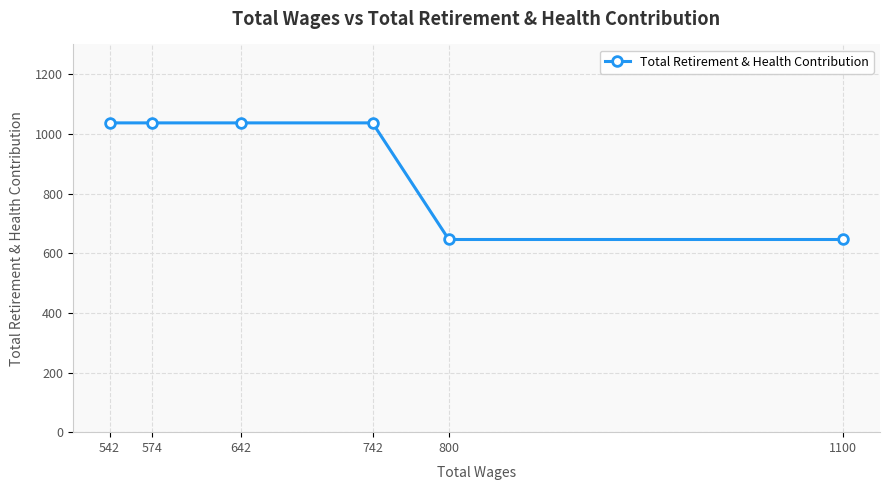

The chart shows a value of 509 at 542. True or false?

False